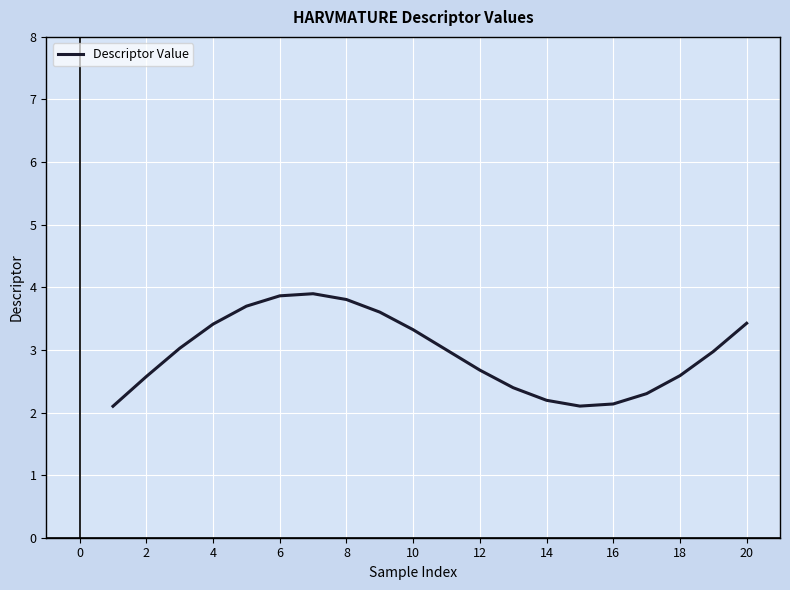

Reading left to right, what are all the values shown in this chart?

2.1	2.6	3.0	3.4	3.7	3.9	3.9	3.8	3.6	3.3	3.0	2.7	2.4	2.2	2.1	2.1	2.3	2.6	3.0	3.4